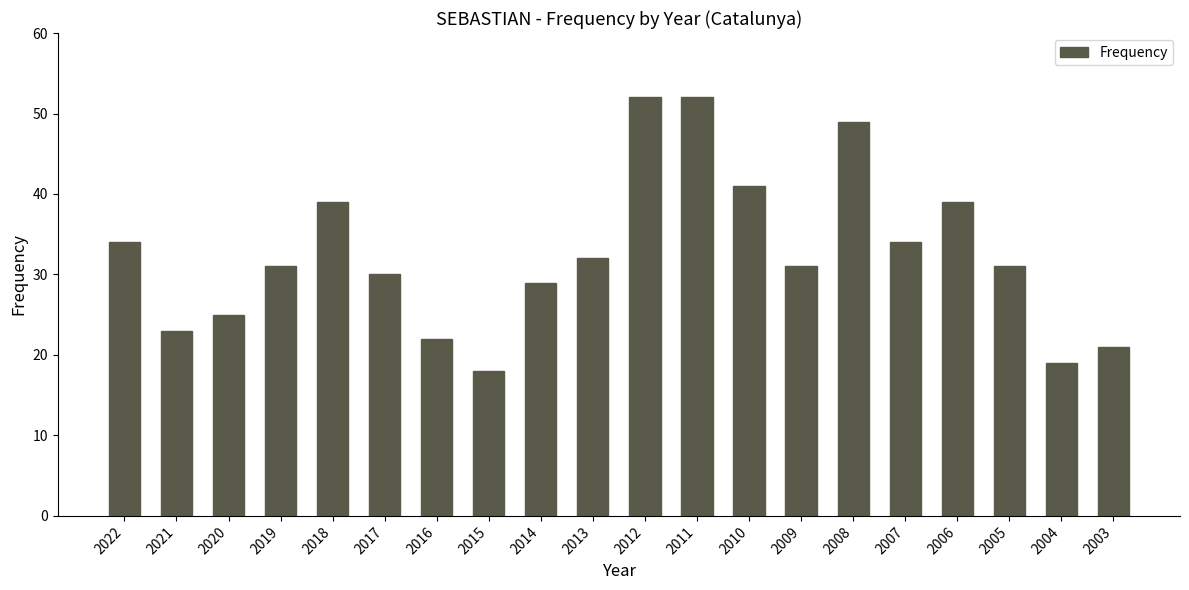

At which category does the chart reach its minimum across all series?

2015